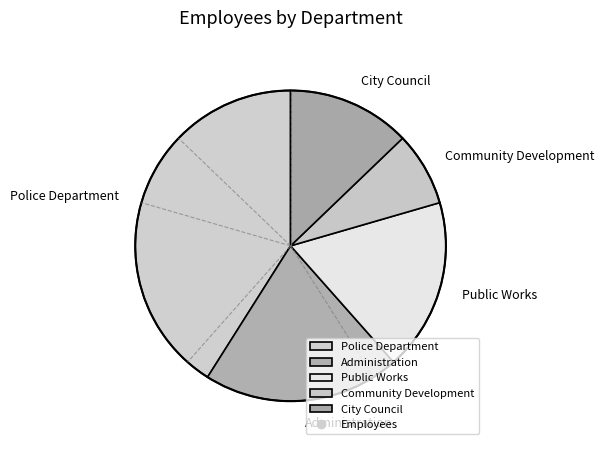

Rank the categories by value from highest to lowest.

Police Department, Administration, Public Works, City Council, Community Development